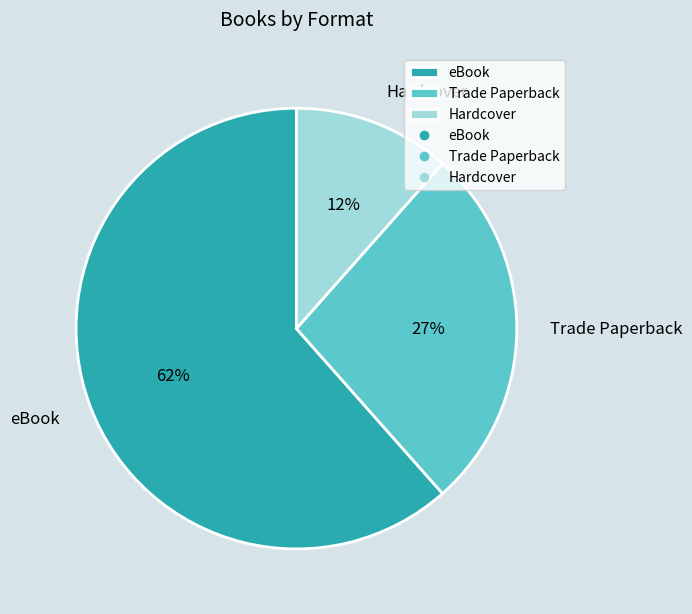

Count the number of slices in the pie.

3